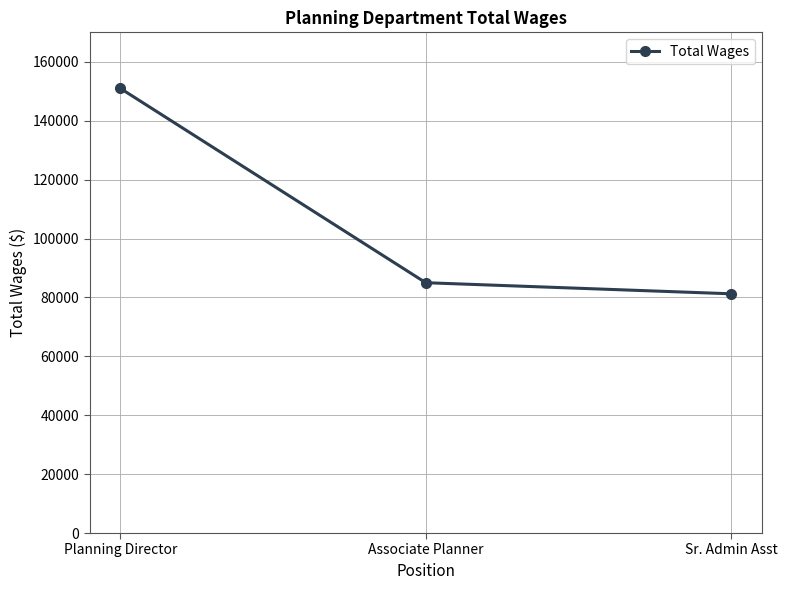

List the labels in order of value, smallest first.

Sr. Admin Asst, Associate Planner, Planning Director